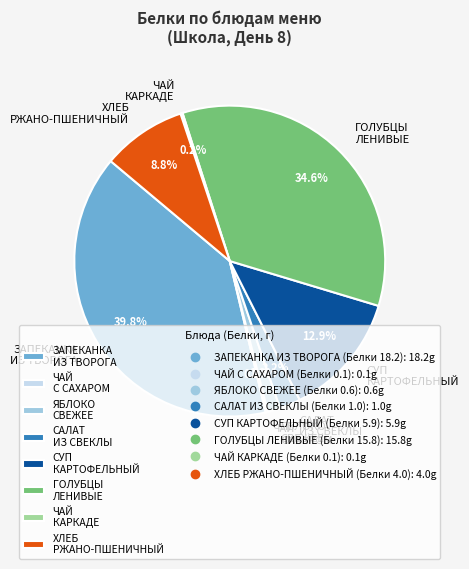

What portion of the pie excludes ХЛЕБ РЖАНО-ПШЕНИЧНЫЙ?

91.2%